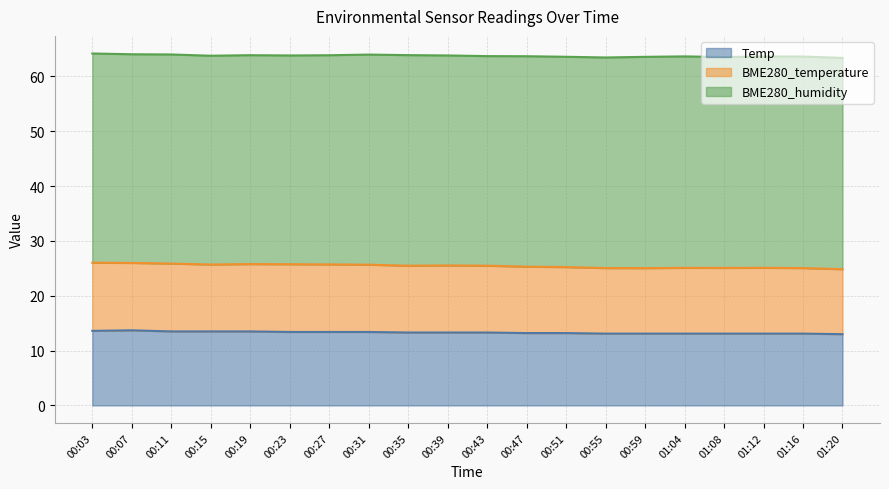

What is the value of the BME280_humidity point at the 5th from the left?

38.1